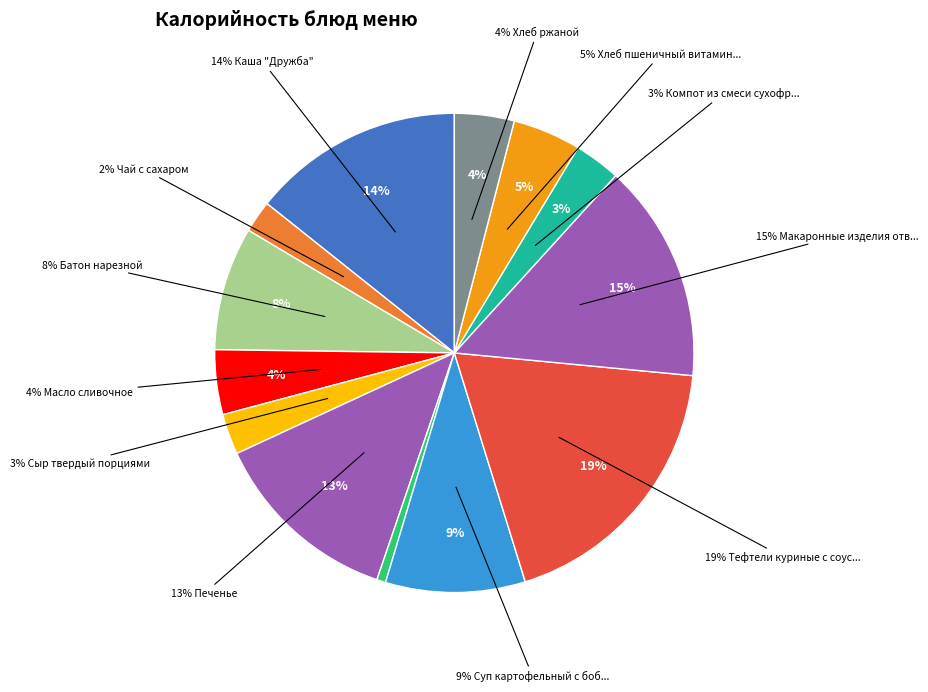

To the nearest percent, what percentage of the pie is Масло сливочное?

4%